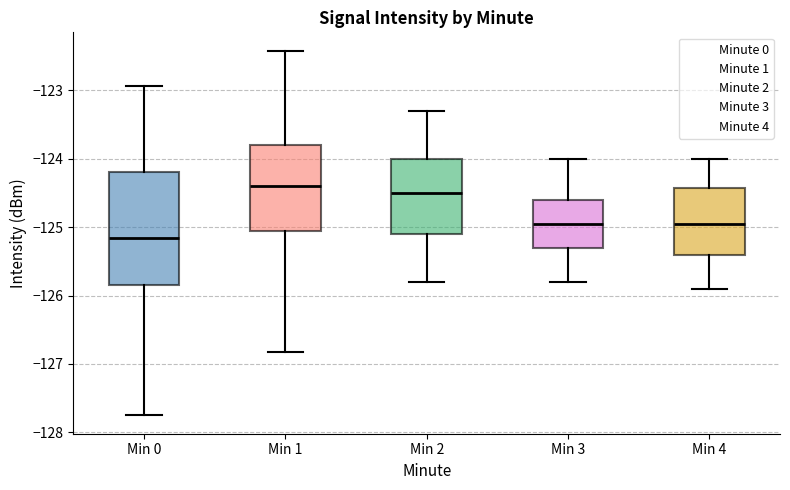

Reading left to right, read every box against the y-axis: the position of its median line, the range the box covers, and the ends of its whiskers. The values are not printed on the chart, so give them approximately, as read against the axis.

Min 0: median -125.2, box -125.8 to -124.2, whiskers -127.8 to -122.9
Min 1: median -124.4, box -125.1 to -123.8, whiskers -126.8 to -122.4
Min 2: median -124.5, box -125.1 to -124.0, whiskers -125.8 to -123.3
Min 3: median -124.9, box -125.3 to -124.6, whiskers -125.8 to -124.0
Min 4: median -124.9, box -125.4 to -124.4, whiskers -125.9 to -124.0